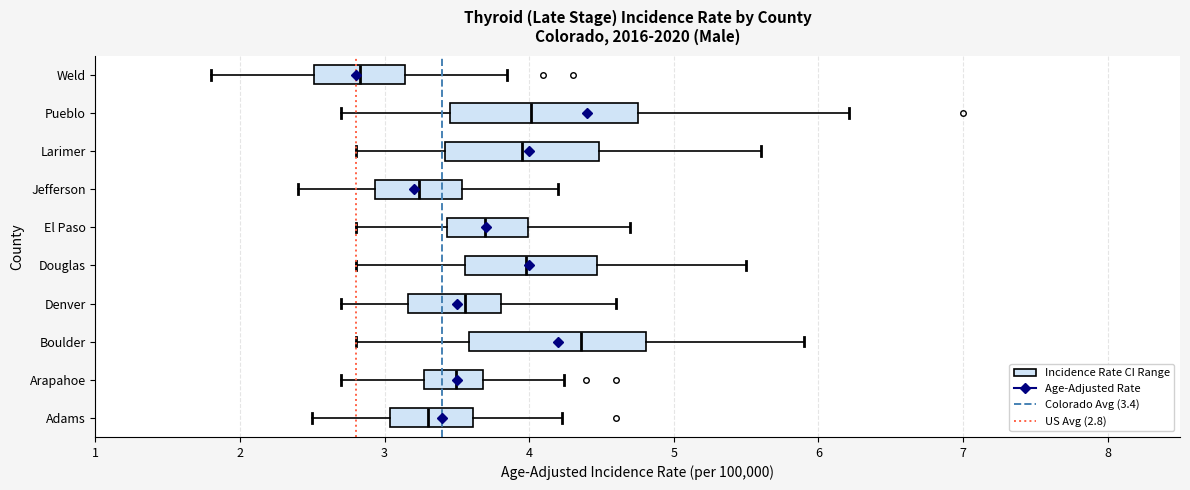

Which box's median line is the furthest to the right?

Boulder